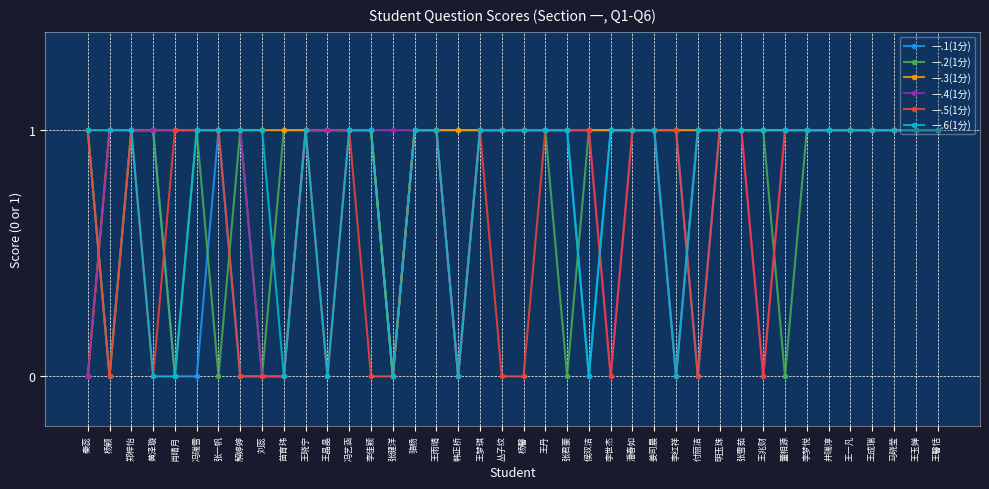

What is the label of the 12th point from the left?

王晶晶